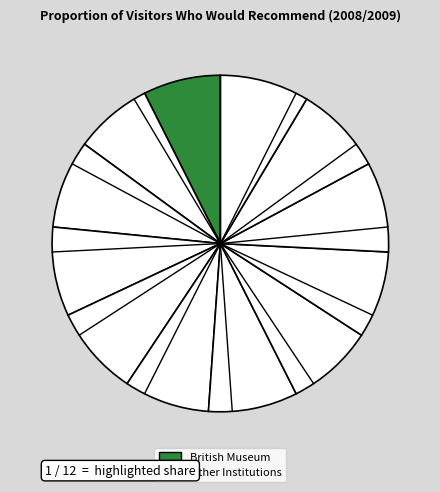

How many slices are in this pie chart?

12